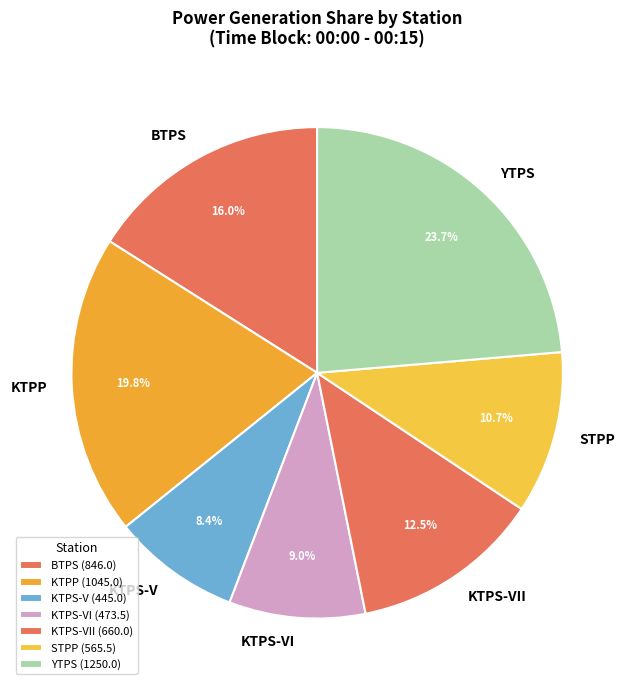

What percentage is NOT represented by KTPS-VI?

91.0%